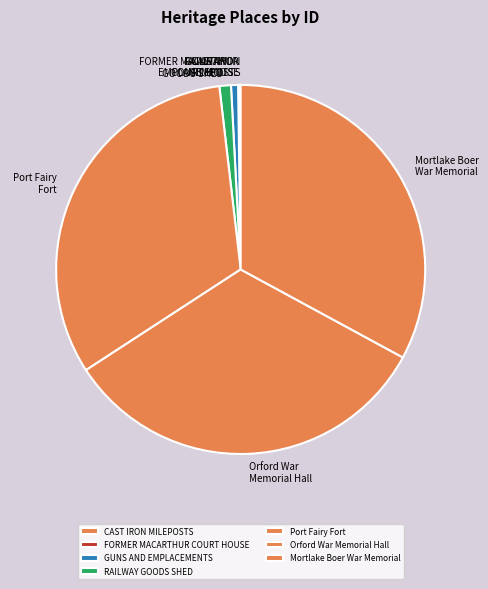

Is there a majority slice in this chart?

No